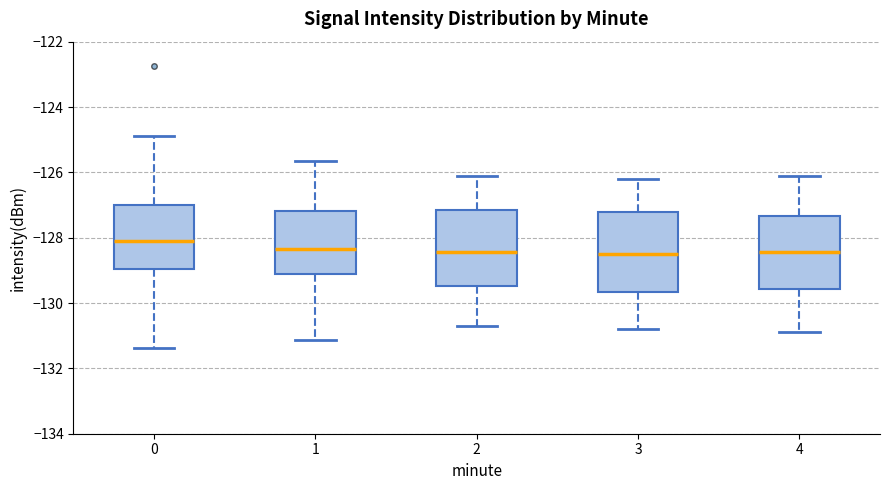

Reading left to right, read every box against the y-axis: the position of its median line, the range the box covers, and the ends of its whiskers. The values are not printed on the chart, so give them approximately, as read against the axis.

0: median -128.2, box -129.0 to -127.0, whiskers -131.4 to -124.8
1: median -128.4, box -129.0 to -127.2, whiskers -131.2 to -125.6
2: median -128.4, box -129.4 to -127.2, whiskers -130.6 to -126.0
3: median -128.4, box -129.6 to -127.2, whiskers -130.8 to -126.2
4: median -128.4, box -129.6 to -127.4, whiskers -130.8 to -126.0